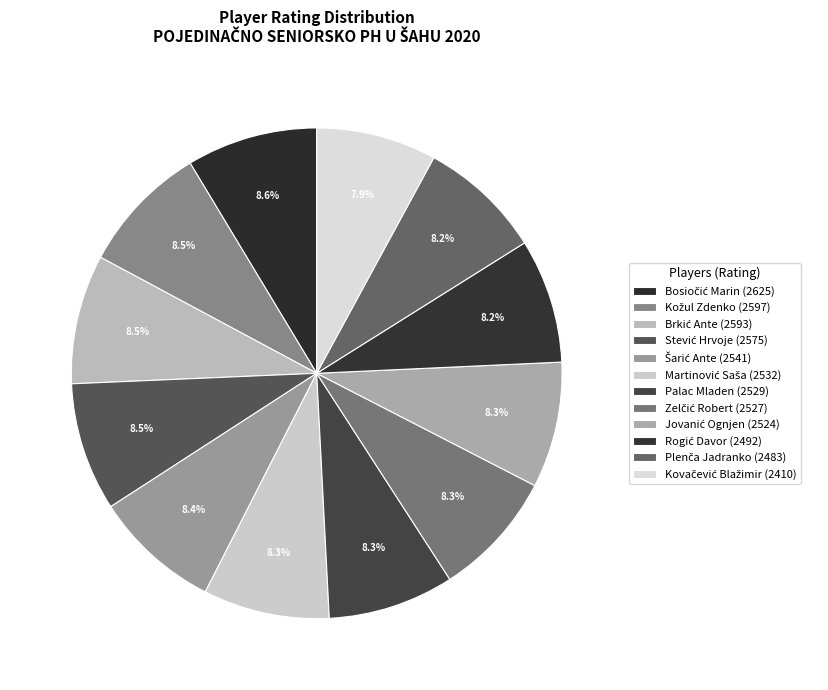

How many slices are in this pie chart?

12